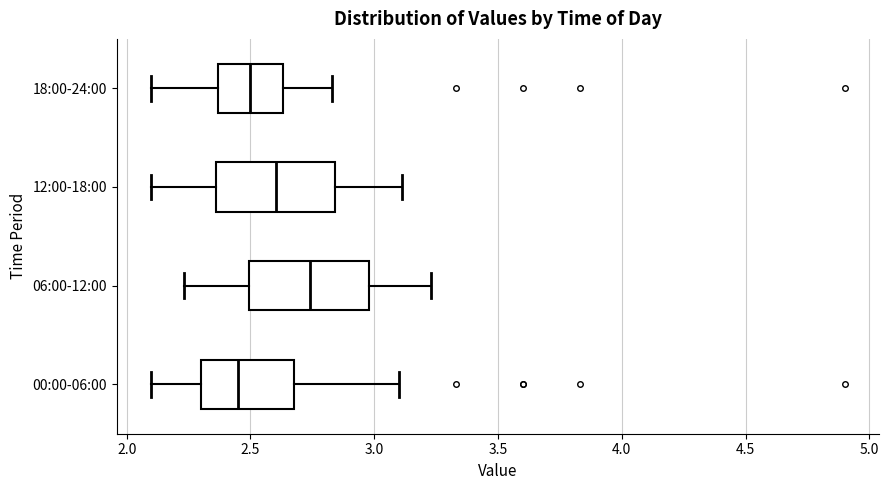

Where does the right whisker of the box for 06:00-12:00 end on the x-axis? The values are not printed on the chart, so give them approximately, as read against the axis.

3.25